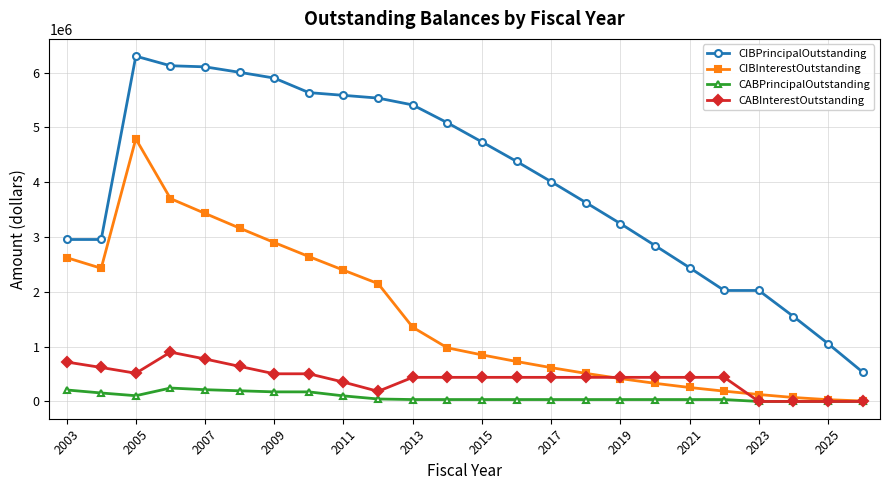

Does the chart display data point markers on the line(s)?

Yes